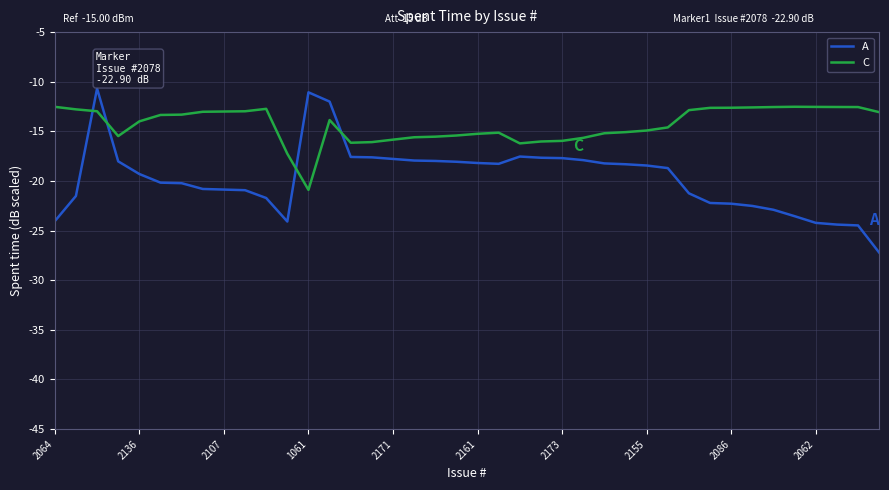

Which series has the largest total across all categories?

C